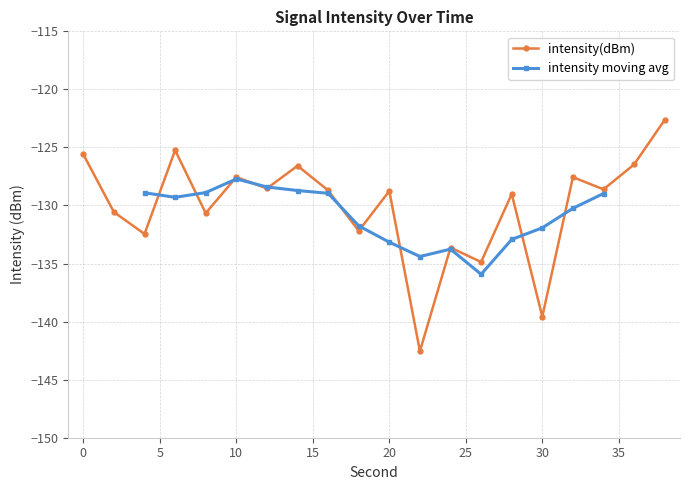

True or false: there are more than 0 points higher than both neighbors.

True